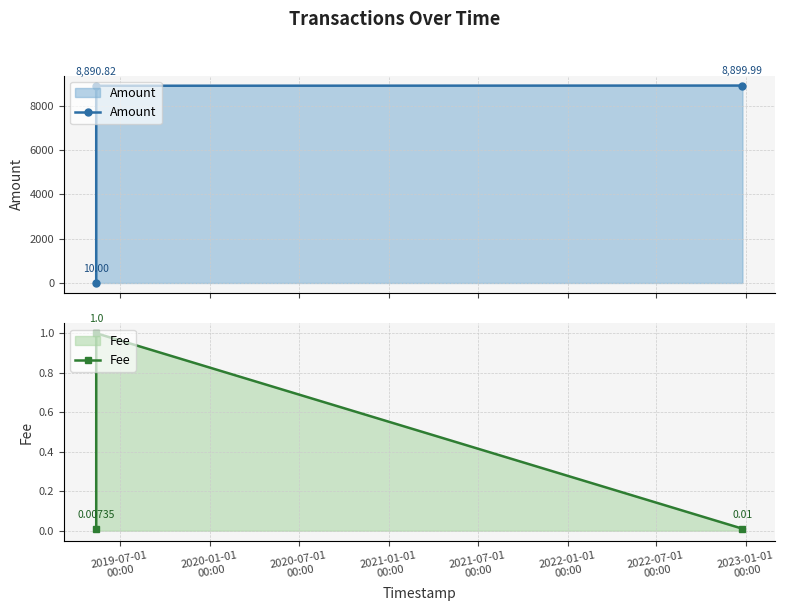

How many data points does each series have?

3